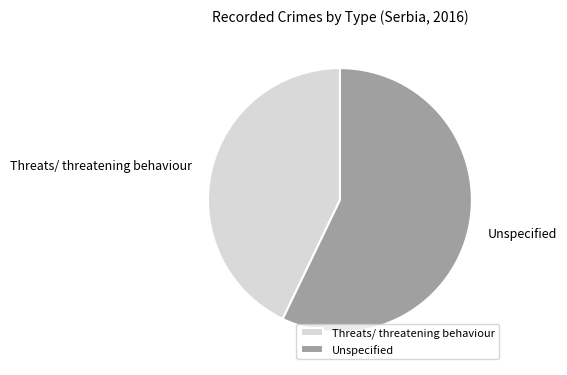

Rank the categories by value from highest to lowest.

Unspecified, Threats/ threatening behaviour